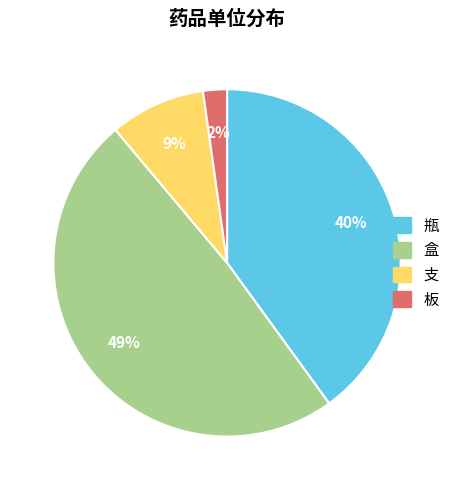

What is the largest slice in the pie chart?

盒